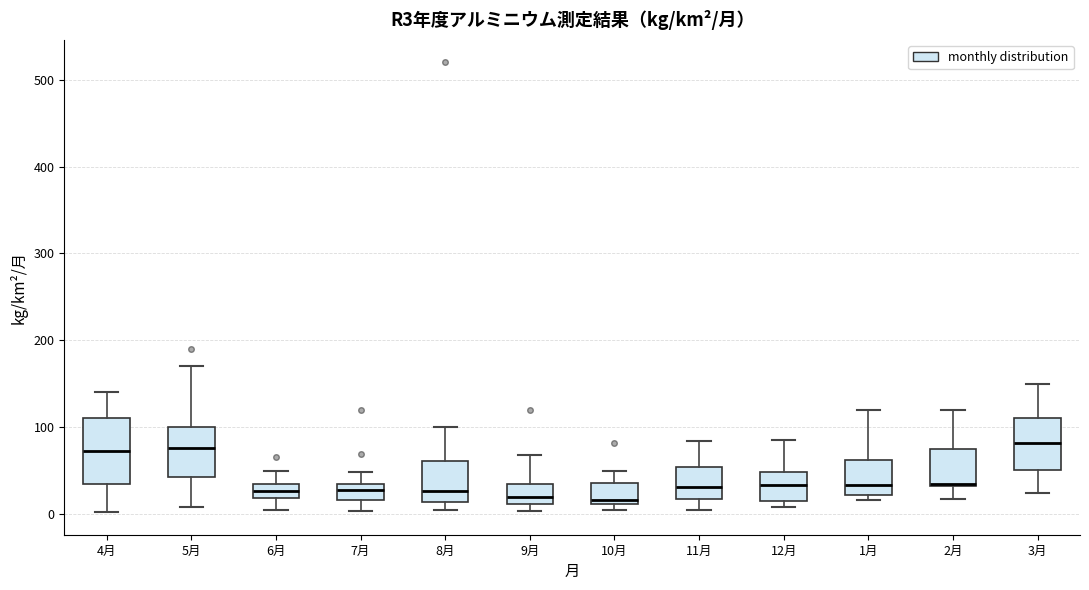

Reading left to right, read every box against the y-axis: the position of its median line, the range the box covers, and the ends of its whiskers. The values are not printed on the chart, so give them approximately, as read against the axis.

4月: median 70, box 40 to 110, whiskers 0 to 140
5月: median 80, box 40 to 100, whiskers 10 to 170
6月: median 30, box 20 to 40, whiskers 0 to 50
7月: median 30, box 20 to 40, whiskers 0 to 50
8月: median 30, box 10 to 60, whiskers 0 to 100
9月: median 20, box 10 to 40, whiskers 0 to 70
10月: median 20, box 10 to 40, whiskers 0 to 50
11月: median 30, box 20 to 50, whiskers 10 to 80
12月: median 30, box 20 to 50, whiskers 10 to 90
1月: median 30, box 20 to 60, whiskers 20 (just below the box's lower edge) to 120
2月: median 40, box 30 to 80, whiskers 20 to 120
3月: median 80, box 50 to 110, whiskers 20 to 150